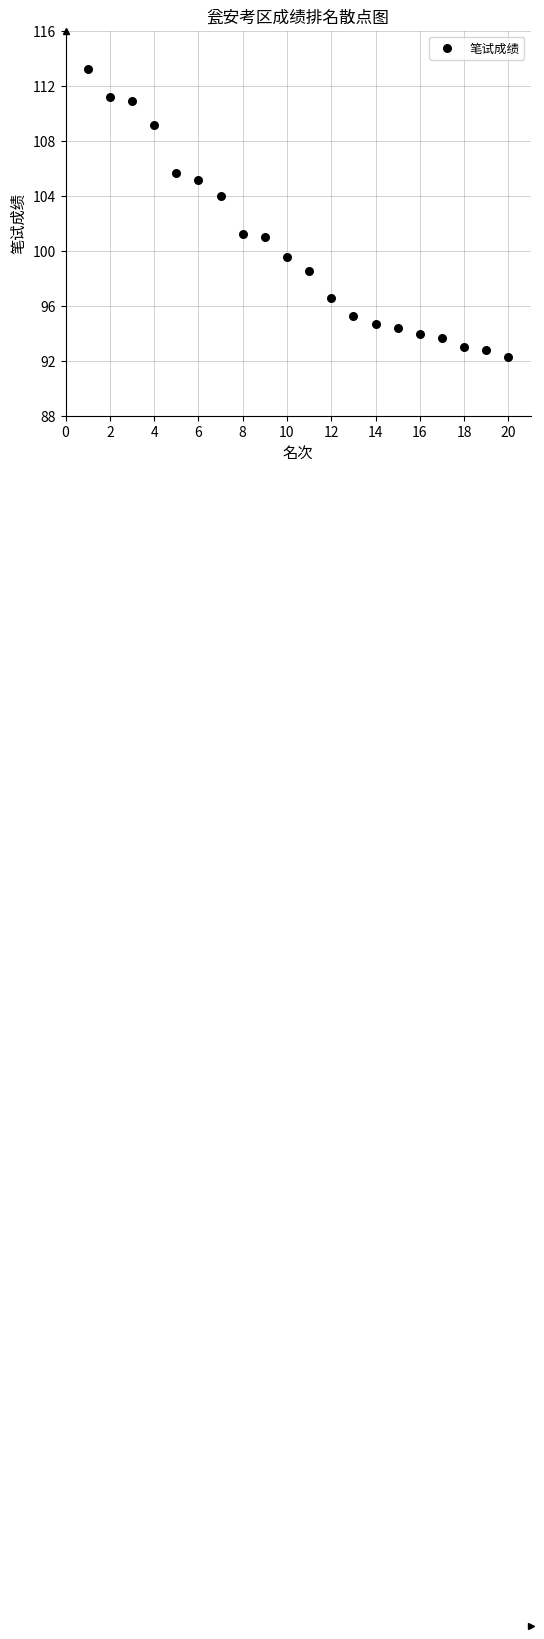

What is the range of X values (max minus min)?

19.0